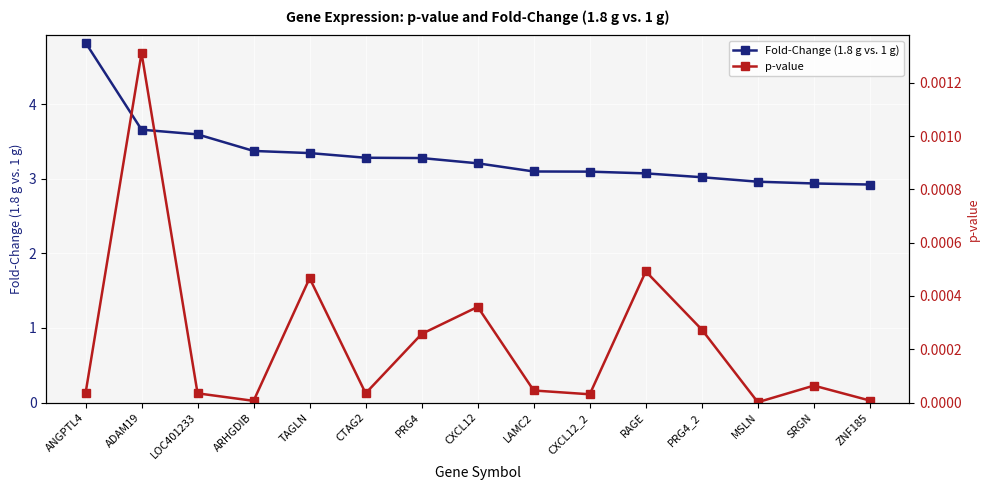

Rank the series by their average value, from highest to lowest.

Fold-Change (1.8 g vs. 1 g), p-value